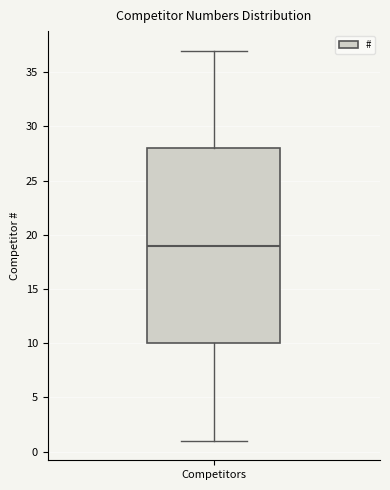

Where does the median line of the box for Competitors sit on the y-axis? The values are not printed on the chart, so give them approximately, as read against the axis.

19